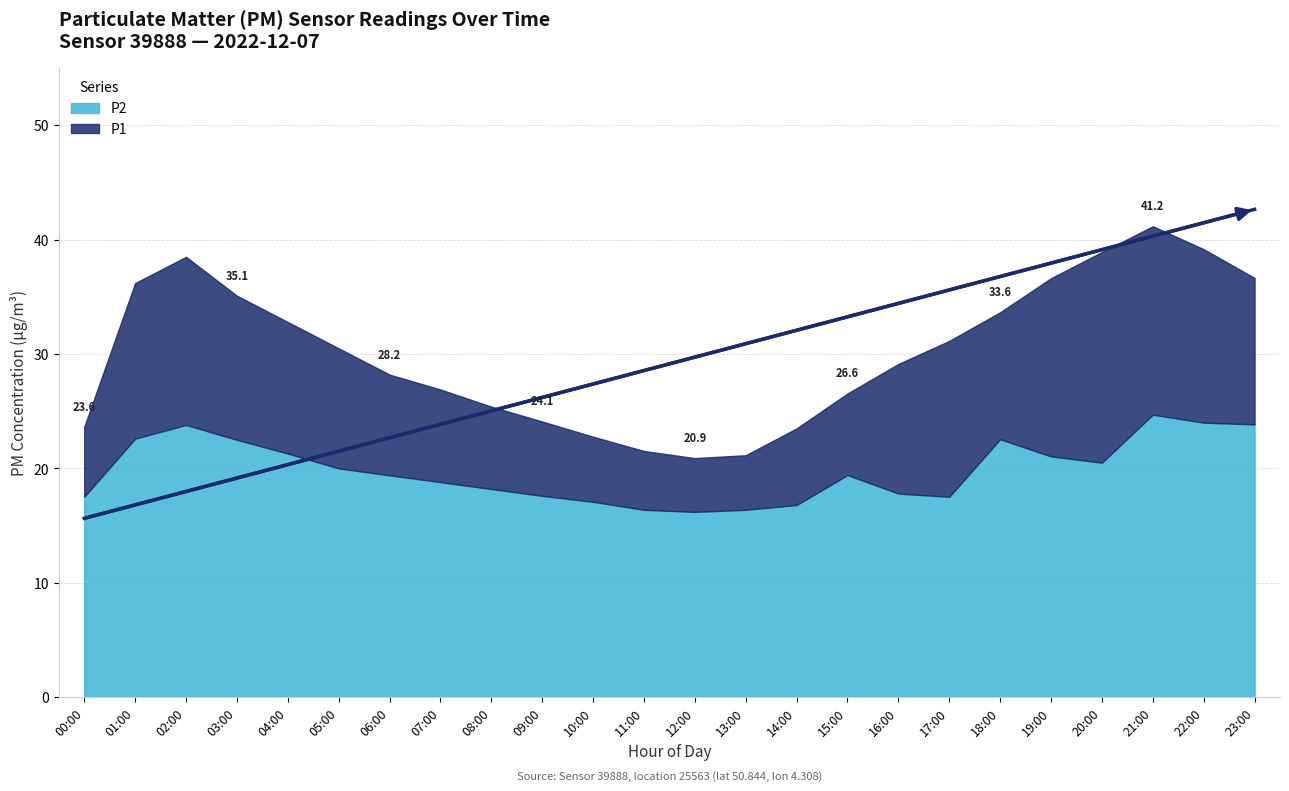

The value of P2 at 12:00 is 16.2. True or false?

True